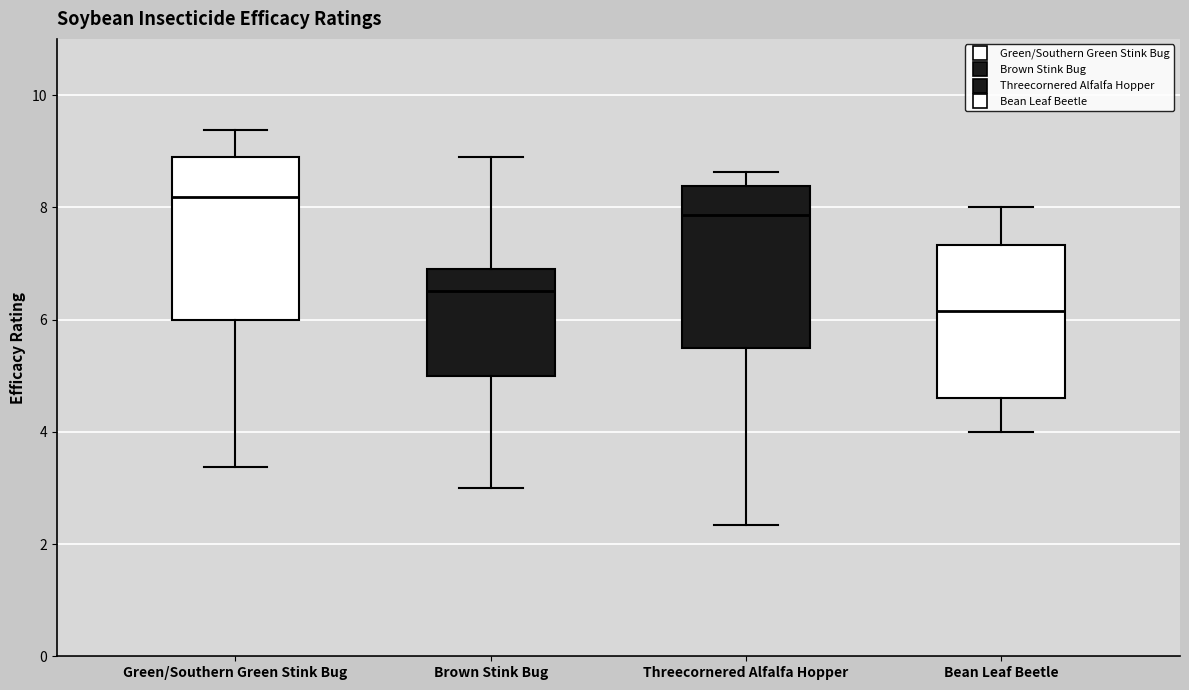

Where does the upper whisker of the box for Brown Stink Bug end on the y-axis? The values are not printed on the chart, so give them approximately, as read against the axis.

9.0